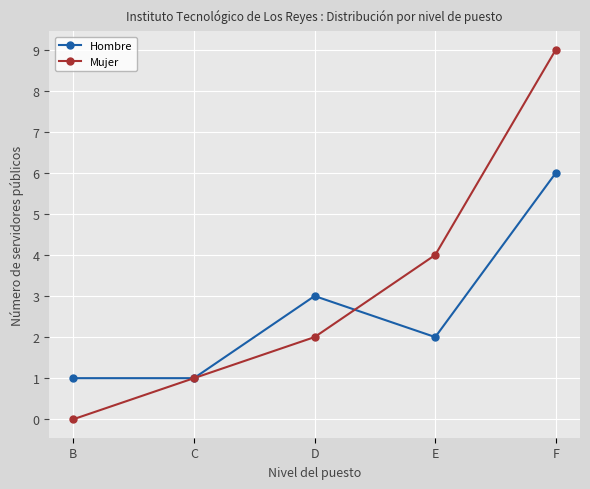

How many positive values does the Mujer series have?

4